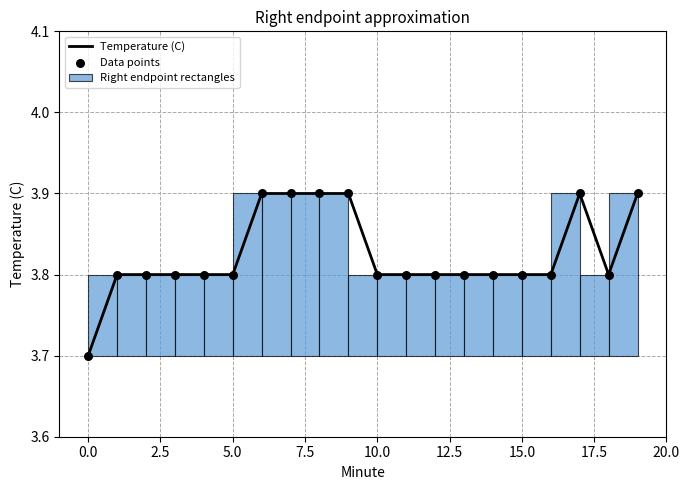

Is the value of Temperature (C) at 12.5 greater than the value of Data points at 17.5?

No